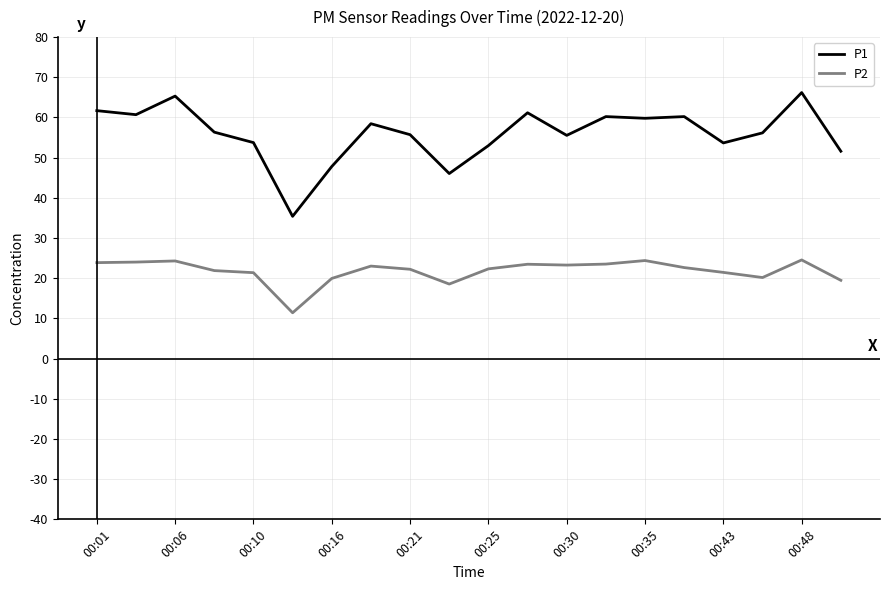

Which series has the largest range (max minus min)?

P1